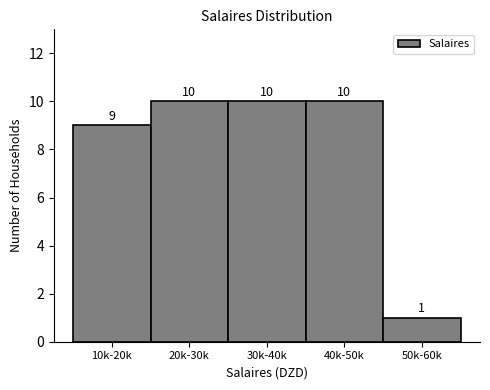

Reading left to right, extract all data points from this chart.

10k-20k=9	20k-30k=10	30k-40k=10	40k-50k=10	50k-60k=1